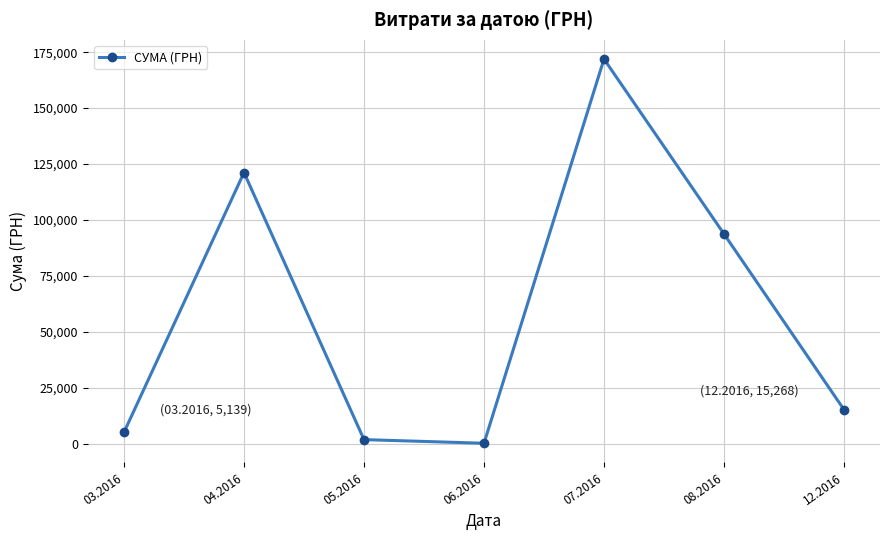

What is the average value?

58486.7